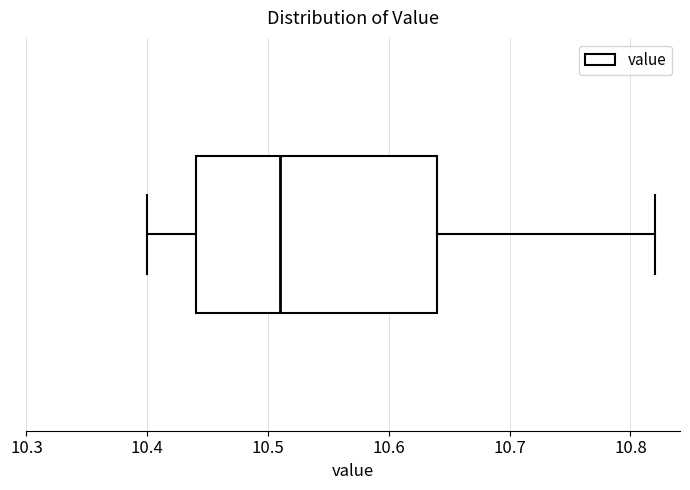

Where does the left whisker of the box end on the x-axis? The values are not printed on the chart, so give them approximately, as read against the axis.

10.40